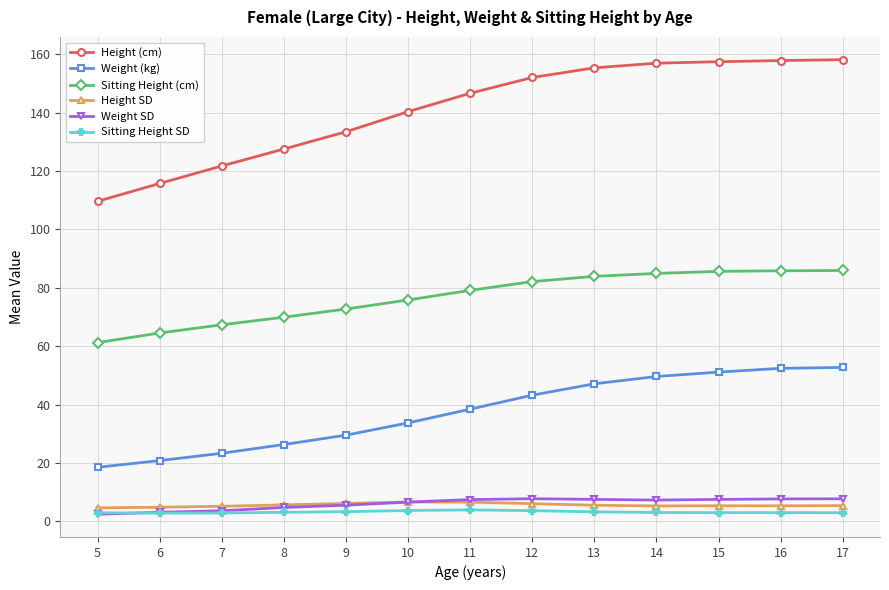

Is the value of Sitting Height (cm) at 13 greater than the value of Height SD at 17?

Yes